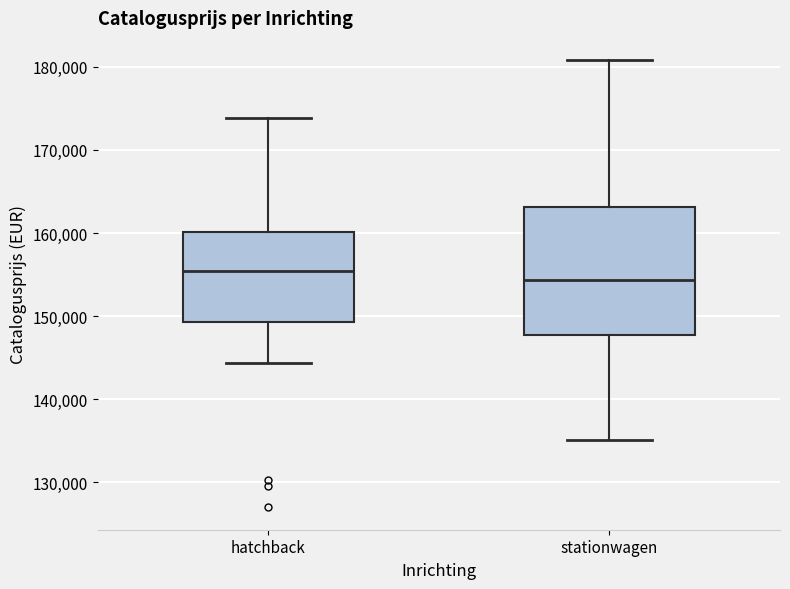

Which box is the tallest, from its lower edge to its upper edge?

stationwagen